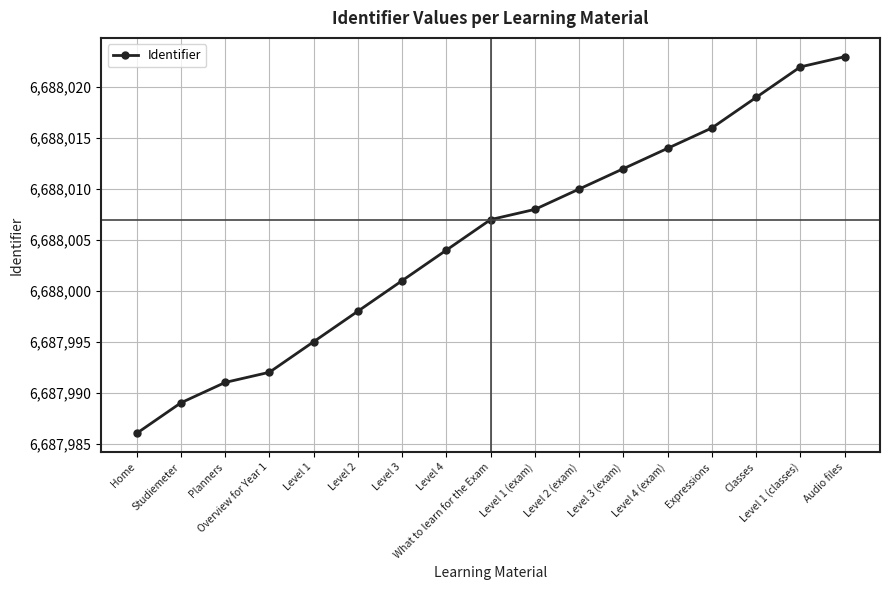

Which label corresponds to the largest value in the chart?

Audio files